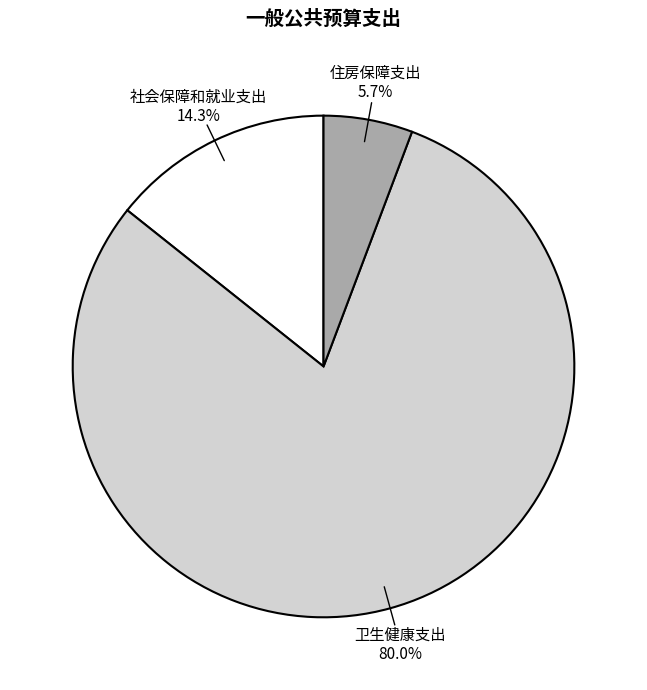

Which slice is the smallest?

住房保障支出